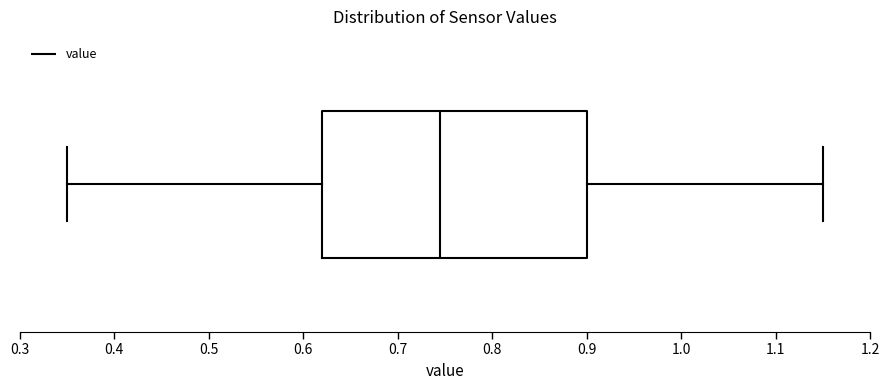

Where does the median line of the box sit on the x-axis? The values are not printed on the chart, so give them approximately, as read against the axis.

0.75